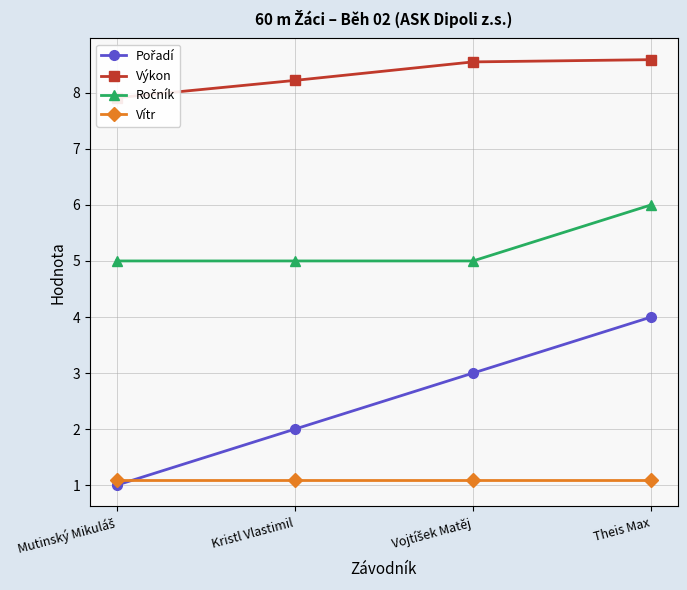

True or false: Ročník has more than 1 points higher than both neighbors.

False